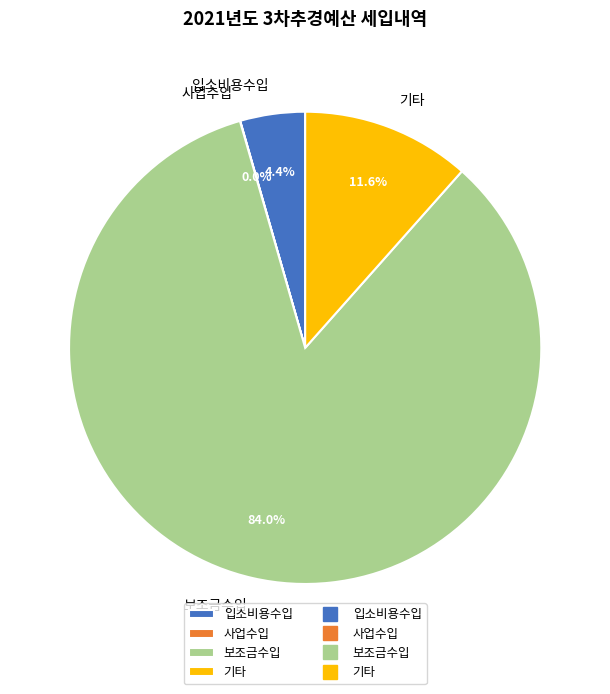

Which category has the biggest portion of the pie?

보조금수입